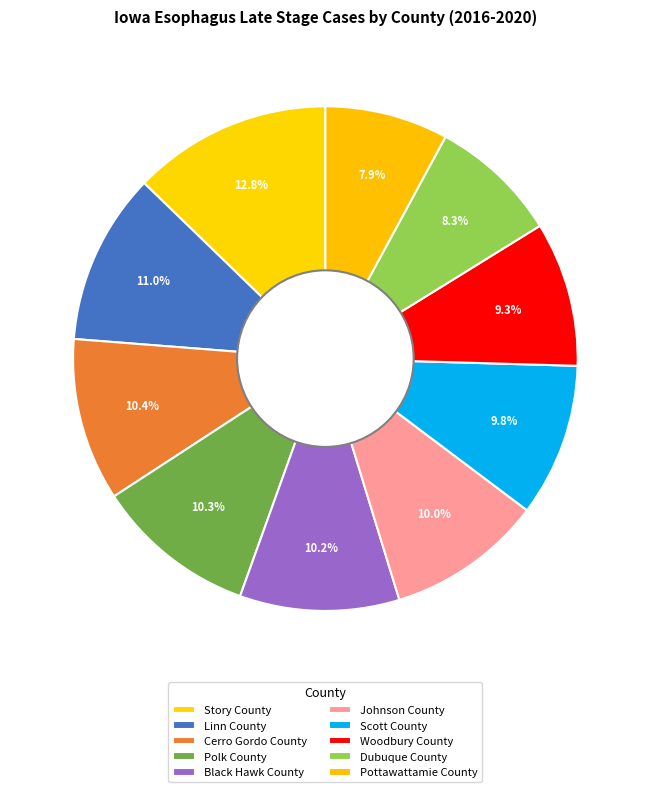

What is the largest slice in the pie chart?

Story County